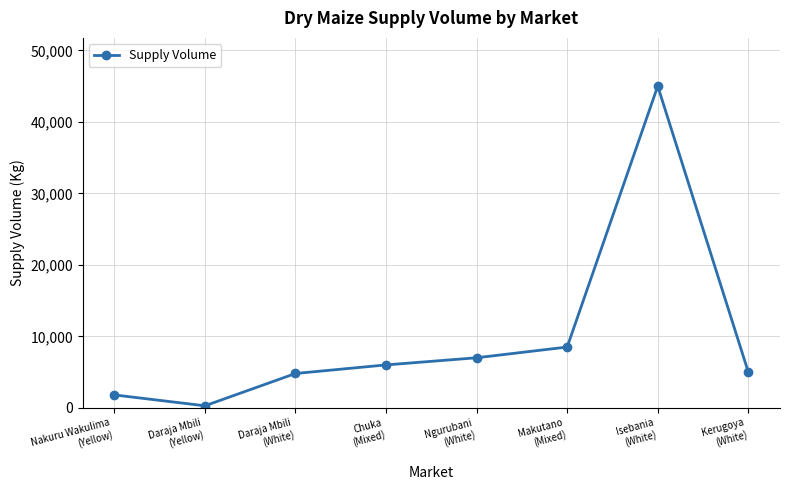

What is the sum of the values at Chuka
(Mixed) and Ngurubani
(White)?

13000